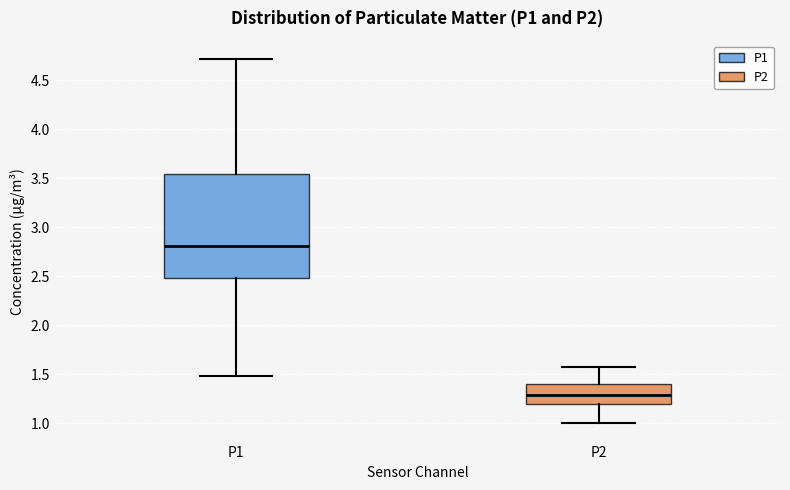

Comparing the boxes themselves (not the whiskers), which one is the tallest?

P1